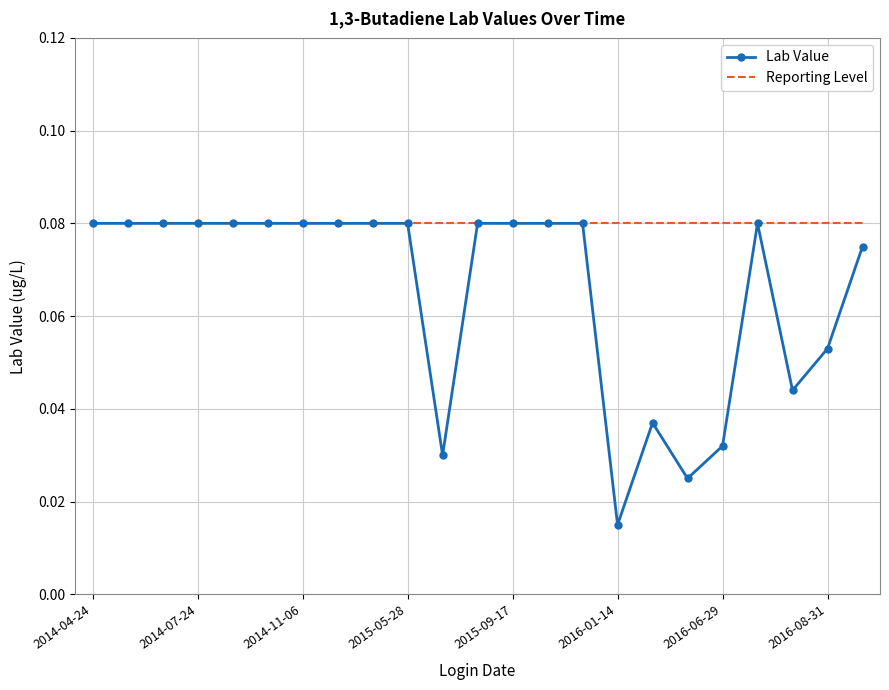

Which series has the largest total across all categories?

Reporting Level